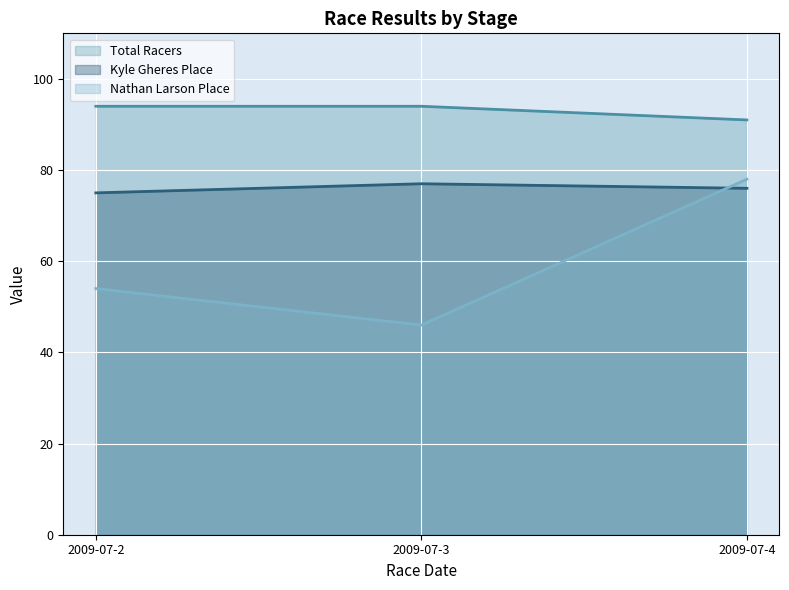

What are all the series names shown in the legend?

Total Racers, Kyle Gheres Place, Nathan Larson Place